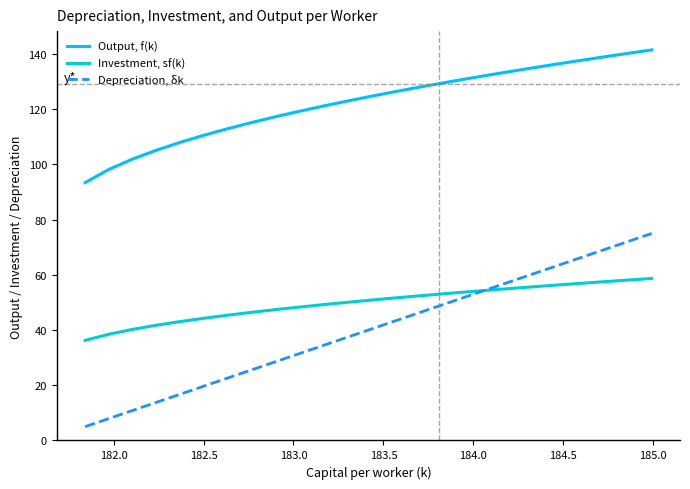

Which series has the largest range (max minus min)?

Depreciation, δk